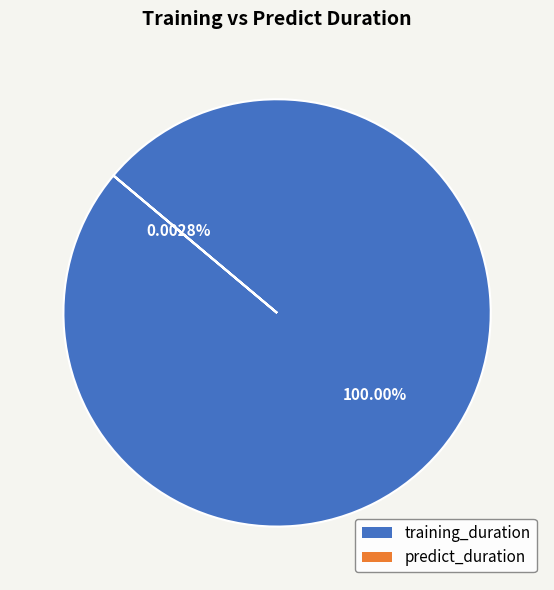

Rank the categories by value from lowest to highest.

predict_duration, training_duration